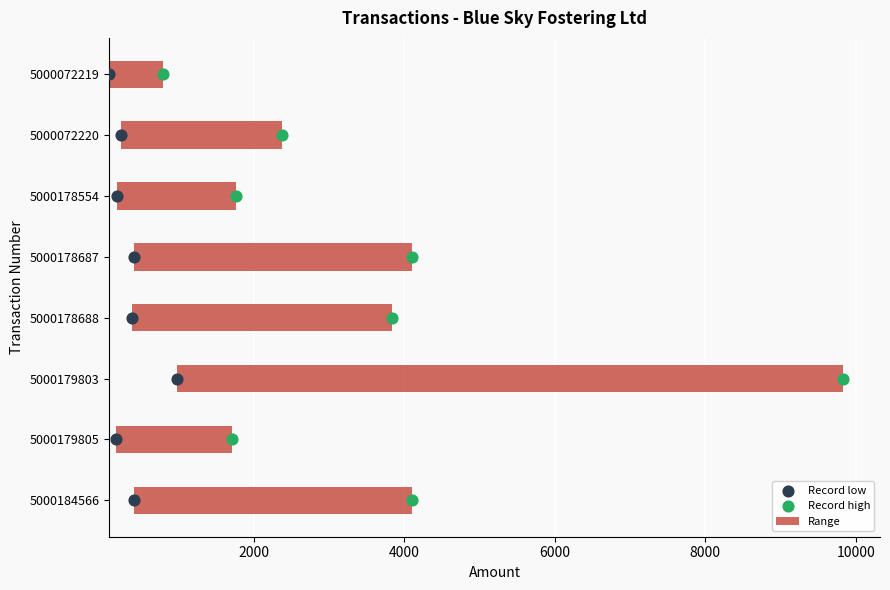

Which series has the widest spread of Y values?

Range